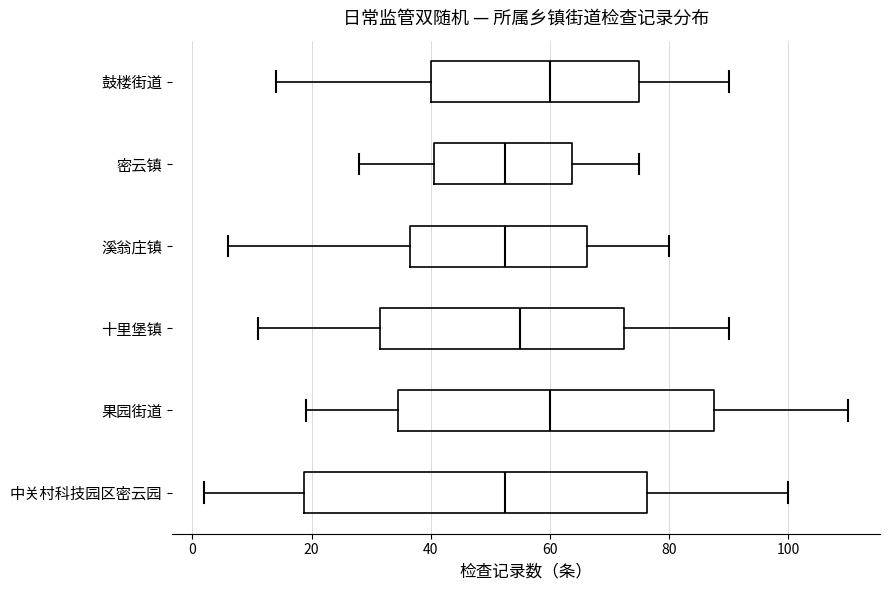

Reading bottom to top, read every box against the x-axis: the position of its median line, the range the box covers, and the ends of its whiskers. The values are not printed on the chart, so give them approximately, as read against the axis.

中关村科技园区密云园: median 52, box 18 to 76, whiskers 2 to 100
果园街道: median 60, box 34 to 88, whiskers 20 to 110
十里堡镇: median 56, box 32 to 72, whiskers 12 to 90
溪翁庄镇: median 52, box 36 to 66, whiskers 6 to 80
密云镇: median 52, box 40 to 64, whiskers 28 to 76
鼓楼街道: median 60, box 40 to 76, whiskers 14 to 90